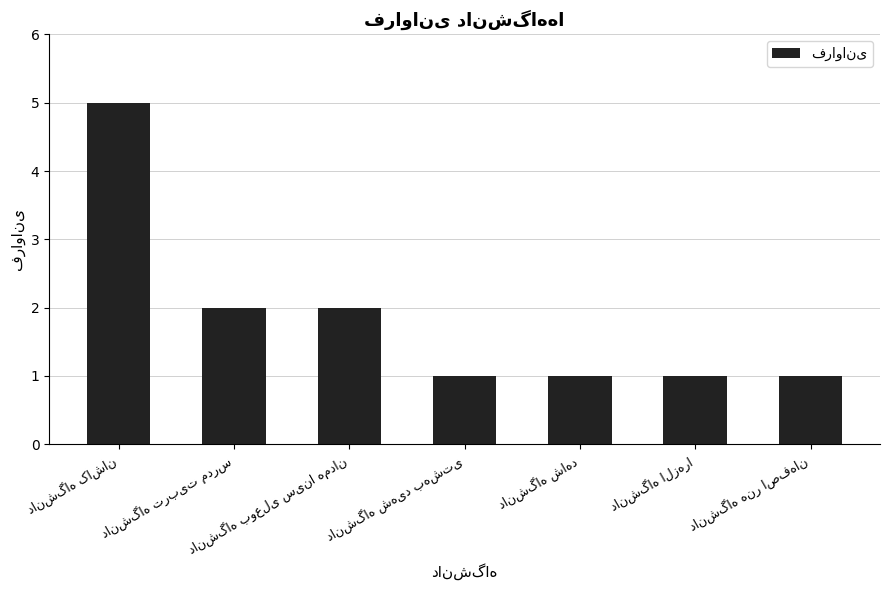

What is the greatest value displayed?

5